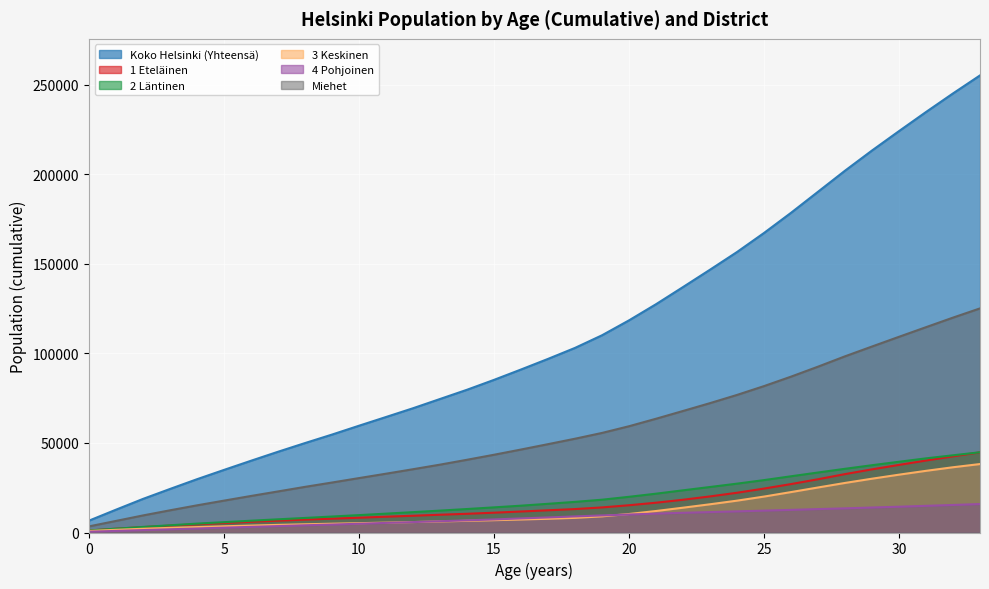

At which label does 4 Pohjoinen first exceed 8407?

18